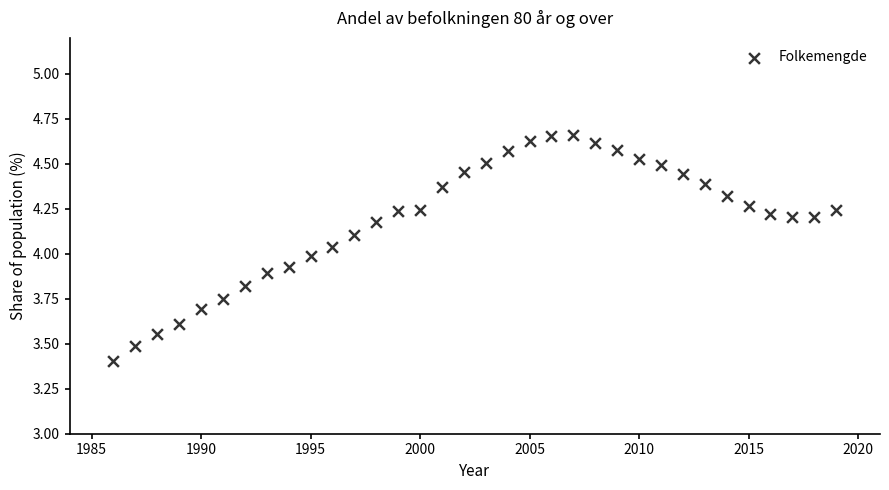

What is the range of X values (max minus min)?

33.0